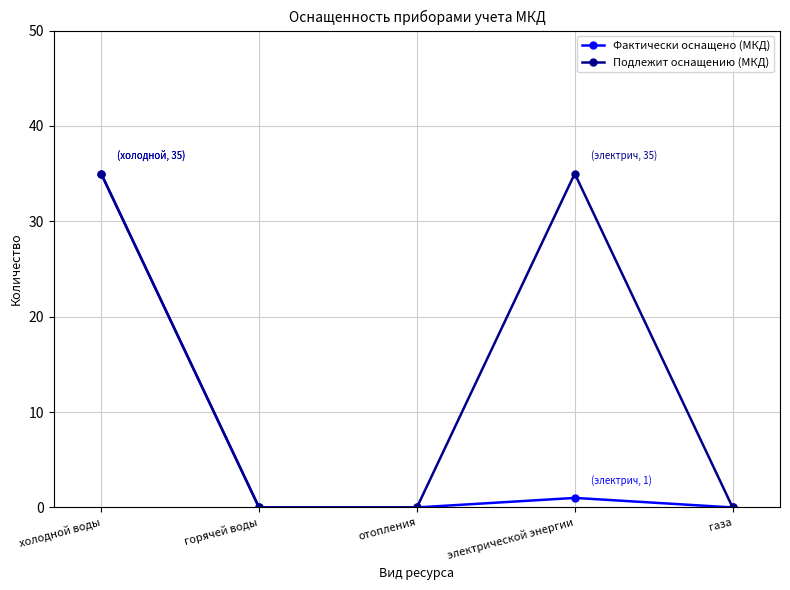

True or false: Фактически оснащено (МКД) has more than 0 points higher than both neighbors.

True